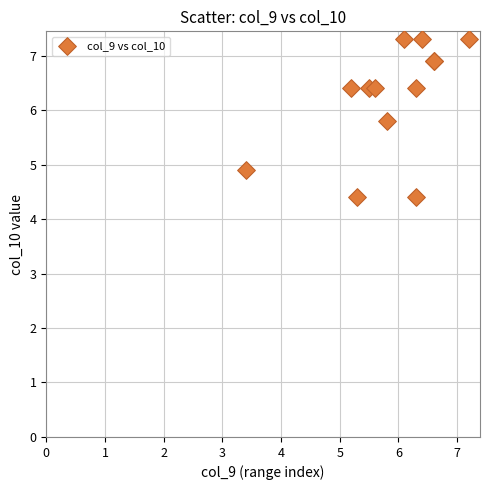

What Y value in the scatter plot is closest to 5?

4.9